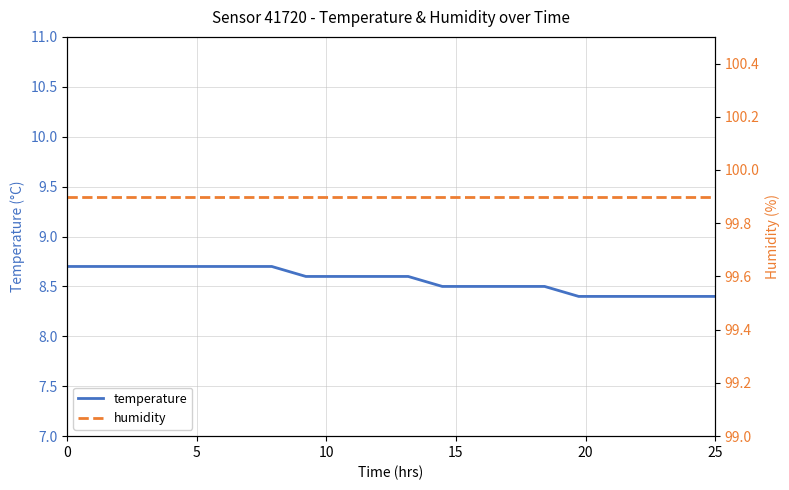

What is the difference between the highest and lowest values at 15?

91.2